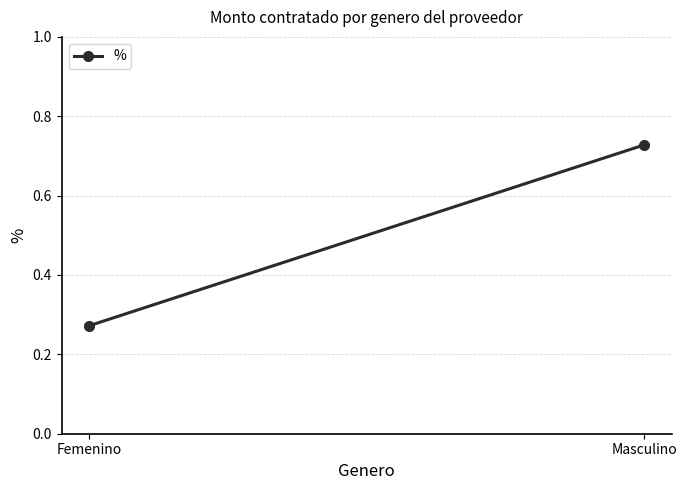

Which label corresponds to the smallest value in the chart?

Femenino